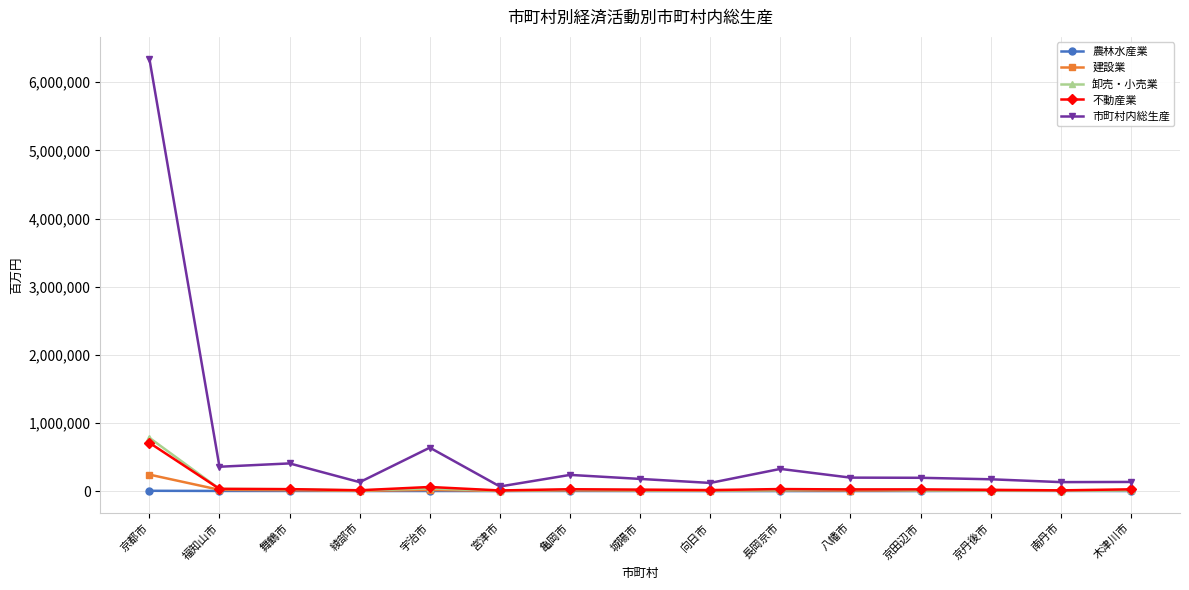

The value of 不動産業 at 京都市 is 997032. True or false?

False